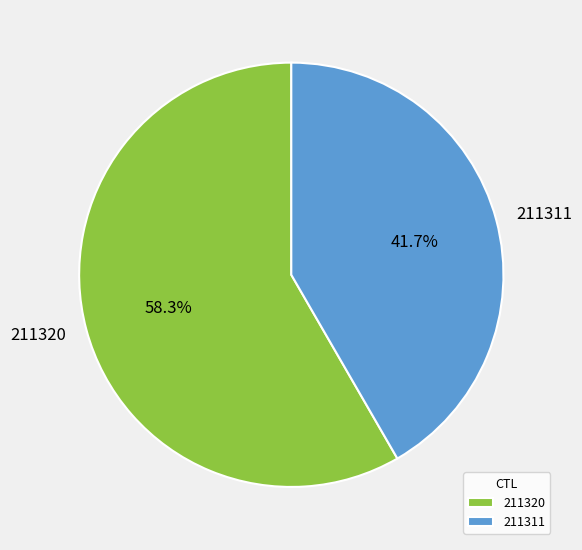

Does 211320 account for over 50% of the chart?

Yes